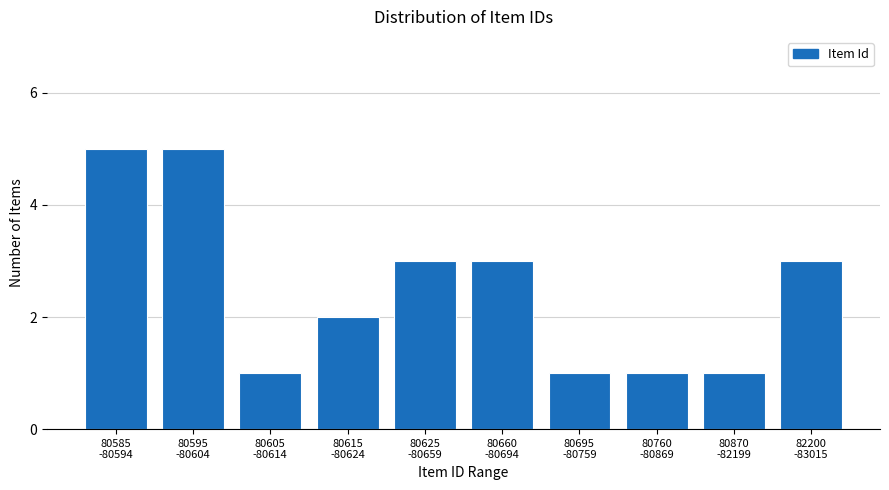

Reading left to right, list all the values displayed in this chart.

5	5	1	2	3	3	1	1	1	3